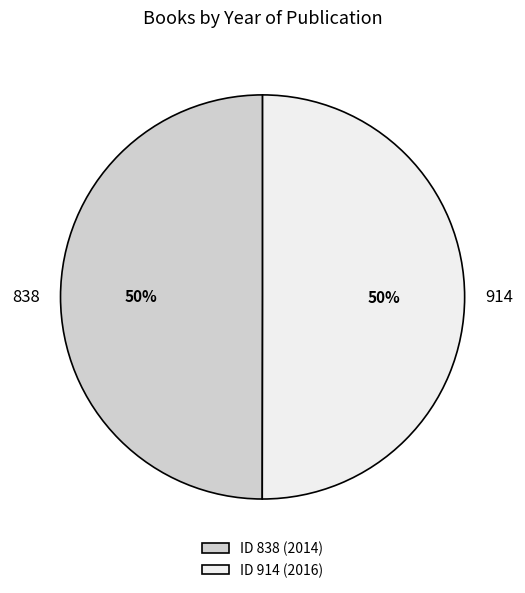

Do 838 and 914 together represent more than half of the pie?

Yes